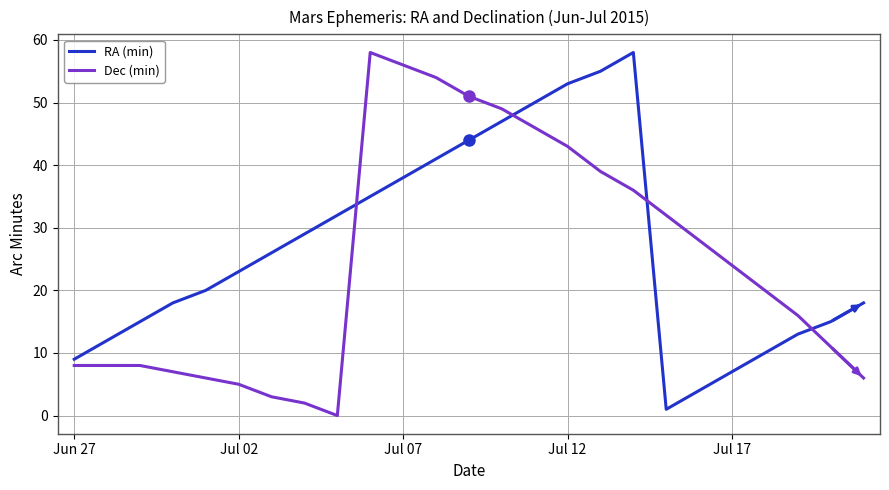

What is the difference between the maximum and minimum values in the Dec (min) series?

58